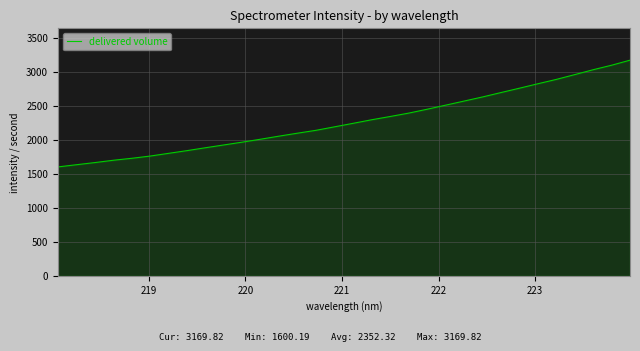

What is the greatest value displayed?

3169.8